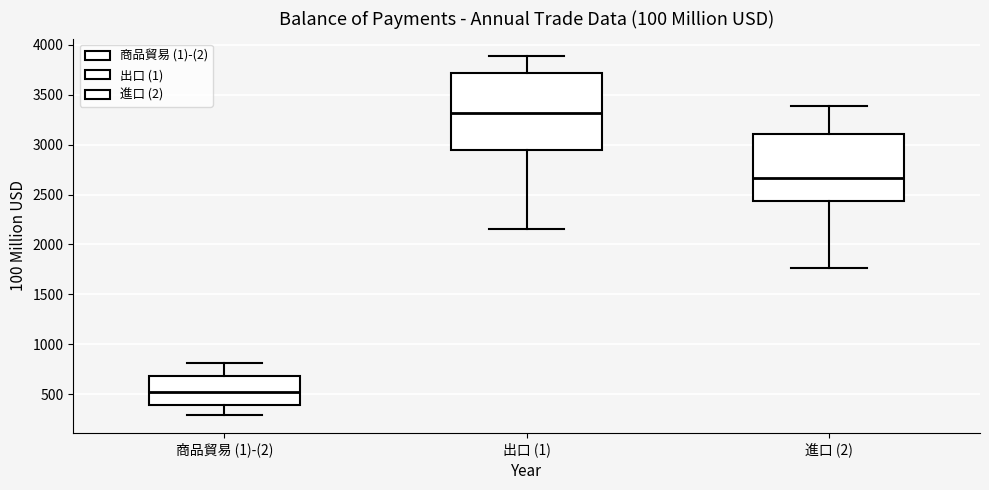

Comparing the boxes themselves (not the whiskers), which one is the tallest?

出口 (1)